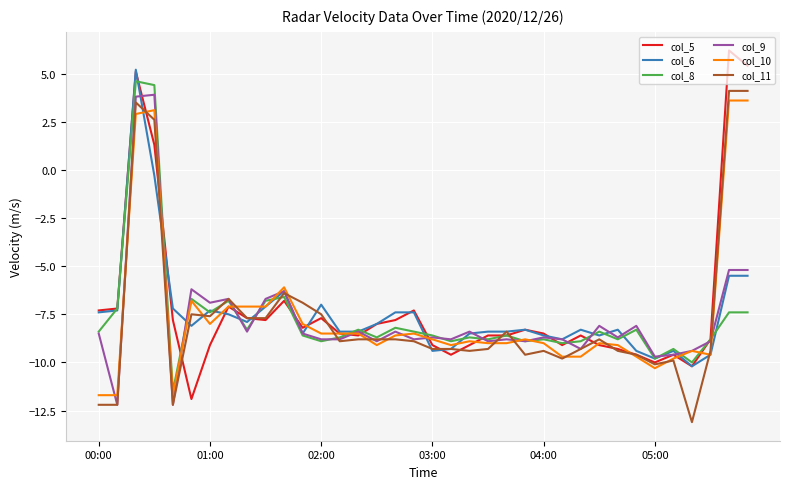

Reading left to right, list all the values displayed in this chart.

col_5: -7.3	-7.2	5.1	1.3	-7.8	-11.9	-9.1	-7.1	-7.7	-7.8	-6.8	-8.2	-7.7	-8.5	-8.6	-8.0	-7.8	-7.3	-9.1	-9.6	-9.1	-8.6	-8.6	-8.3	-8.5	-9.1	-8.6	-9.1	-9.3	-9.6	-10.0	-9.6	-10.2	-8.8	6.2	5.4
col_6: -7.4	-7.3	5.2	-0.3	-7.2	-8.1	-7.3	-7.5	-7.9	-7.1	-6.3	-8.5	-7.0	-8.4	-8.4	-8.0	-7.4	-7.4	-9.4	-9.3	-8.5	-8.4	-8.4	-8.3	-8.6	-8.8	-8.3	-8.6	-8.3	-9.4	-9.8	-9.4	-10.2	-9.6	-5.5	-5.5
col_8: -8.4	-7.2	4.6	4.4	-11.5	-6.7	-7.4	-6.8	-8.3	-6.8	-6.6	-8.6	-8.9	-8.7	-8.3	-8.7	-8.2	-8.4	-8.6	-8.9	-8.7	-8.8	-8.6	-8.9	-8.8	-9.0	-8.9	-8.4	-8.8	-8.3	-9.8	-9.3	-10.0	-8.8	-7.4	-7.4
col_9: -8.5	-12.2	3.8	3.9	-12.2	-6.2	-6.9	-6.7	-8.4	-6.7	-6.3	-8.5	-8.8	-8.8	-8.4	-8.9	-8.4	-8.8	-8.7	-8.8	-8.4	-8.9	-8.8	-8.9	-8.7	-8.8	-9.3	-8.1	-8.7	-8.1	-9.7	-9.6	-9.4	-8.9	-5.2	-5.2
col_10: -11.7	-11.7	2.9	3.1	-11.7	-6.8	-8.0	-7.1	-7.1	-7.1	-6.1	-8.0	-8.5	-8.5	-8.5	-9.1	-8.6	-8.5	-8.8	-9.1	-8.9	-9.0	-9.0	-8.8	-9.0	-9.7	-9.7	-9.0	-9.1	-9.7	-10.3	-9.8	-9.4	-9.6	3.6	3.6
col_11: -12.2	-12.2	3.5	2.6	-12.2	-7.5	-7.6	-6.7	-7.7	-7.7	-6.4	-6.9	-7.5	-8.9	-8.8	-8.8	-8.8	-8.9	-9.3	-9.3	-9.4	-9.3	-8.4	-9.6	-9.4	-9.8	-9.3	-8.8	-9.4	-9.6	-10.1	-9.9	-13.1	-9.4	4.1	4.1